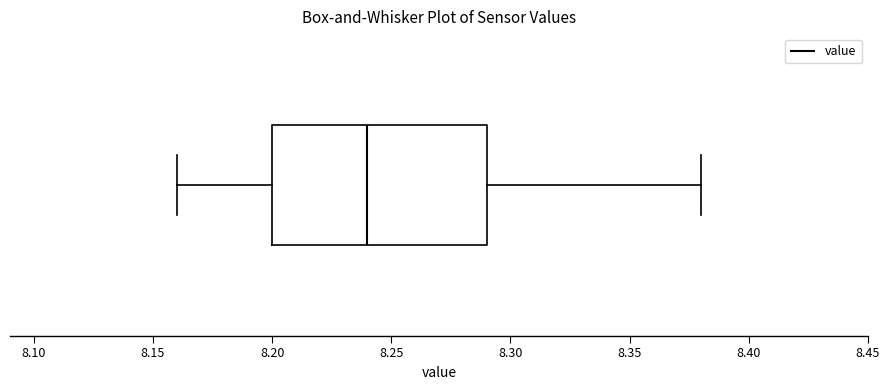

Read this box plot against the x-axis: the position of the median line, the range covered by the box, and the ends of both whiskers. The values are not printed on the chart, so give them approximately, as read against the axis.

median 8.24, box 8.20 to 8.29, whiskers 8.16 to 8.38